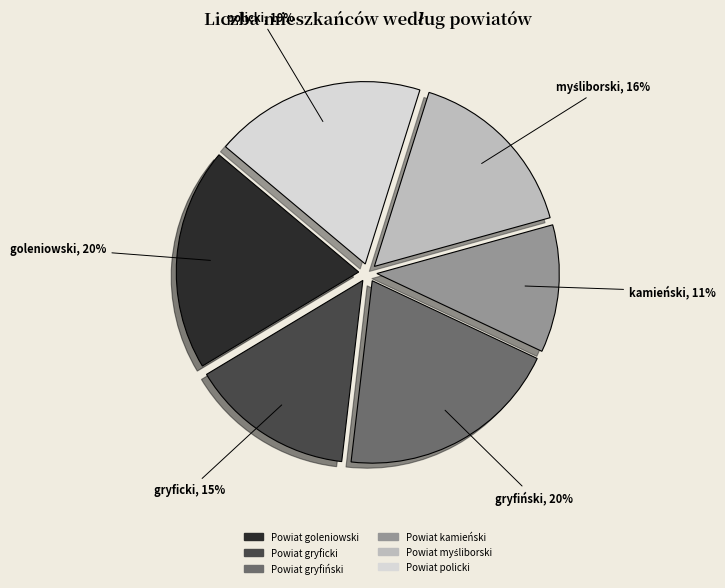

Is Powiat kamieński the majority of the pie?

No